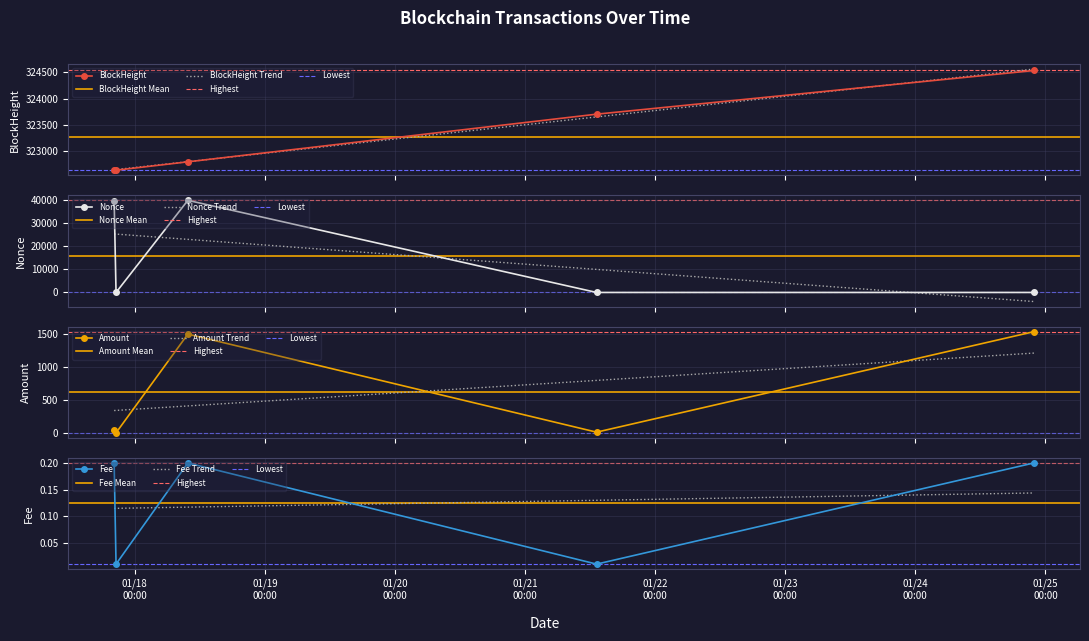

After their last crossing, which series has the higher values: Fee or Amount?

Amount